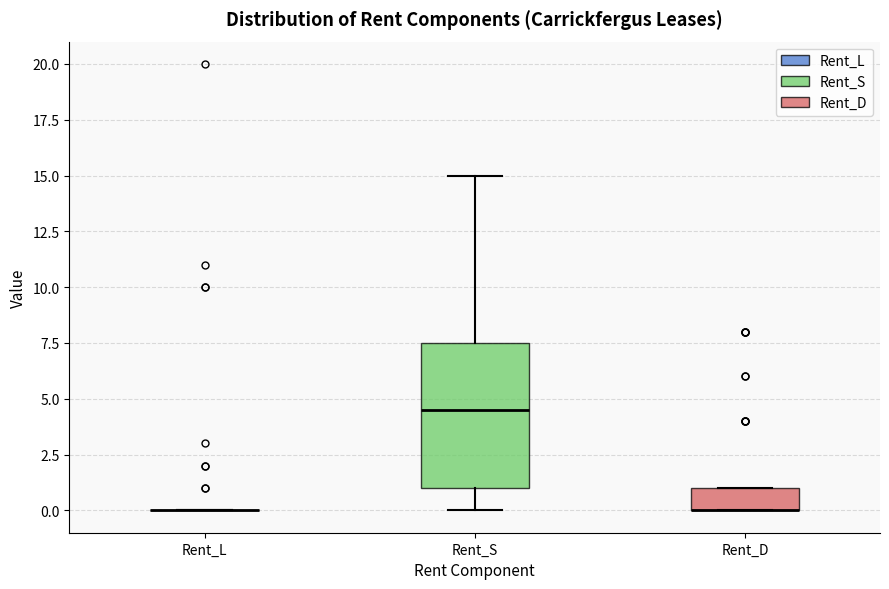

Reading left to right, read every box against the y-axis: the position of its median line, the range the box covers, and the ends of its whiskers. The values are not printed on the chart, so give them approximately, as read against the axis.

Rent_L: box collapsed to a line at 0.0, whiskers 0.0 to 0.0
Rent_S: median 4.5, box 1.0 to 7.5, whiskers 0.0 to 15.0
Rent_D: median 0.0 (drawn on the box's lower edge), box 0.0 to 1.0, whiskers 0.0 to 1.0